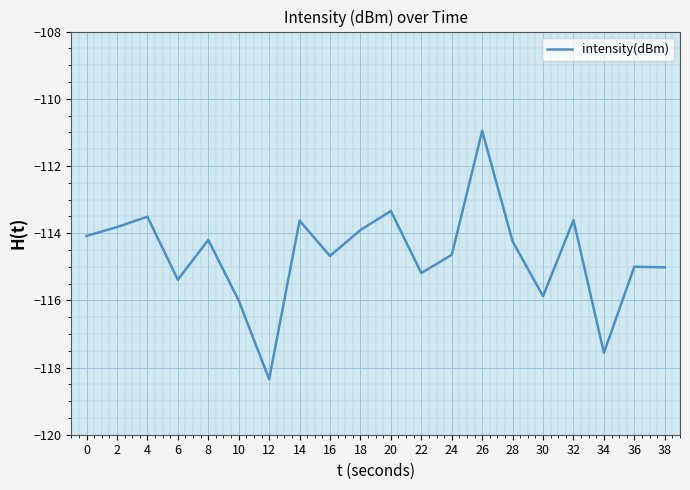

True or false: the data shows -156.8 at 18.

False